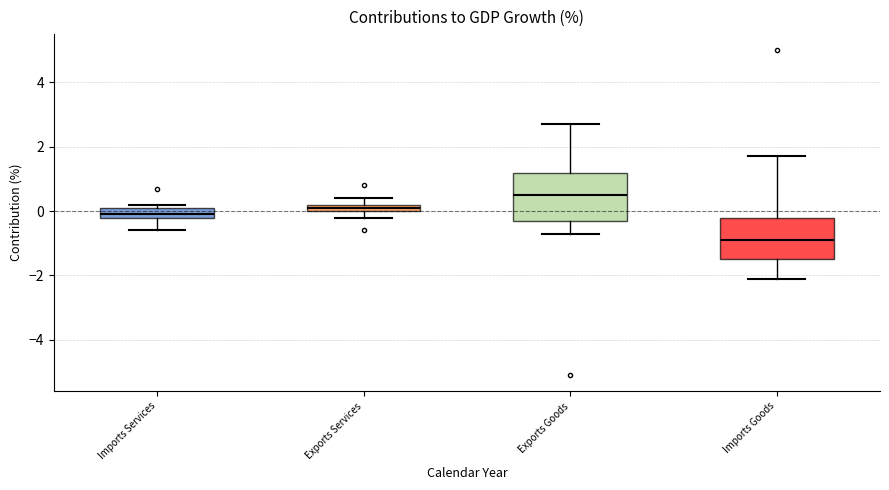

Where is the upper edge of the box for Exports Services on the y-axis? The values are not printed on the chart, so give them approximately, as read against the axis.

0.2